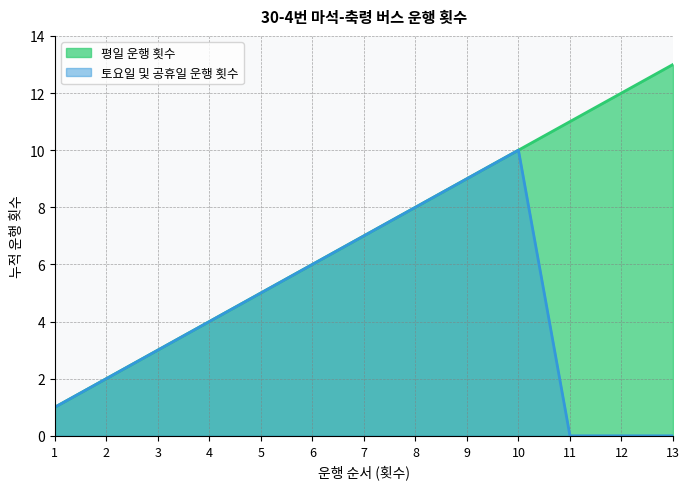

The value of 평일 운행 횟수 at 5 is 8. True or false?

False